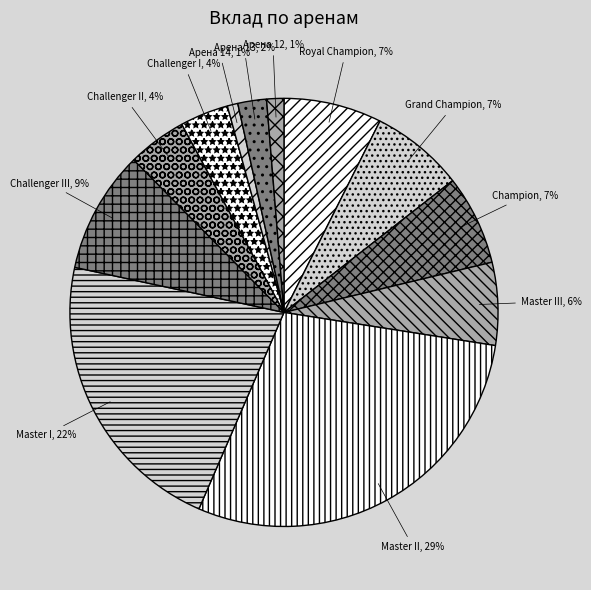

Which slice is the largest?

Master II